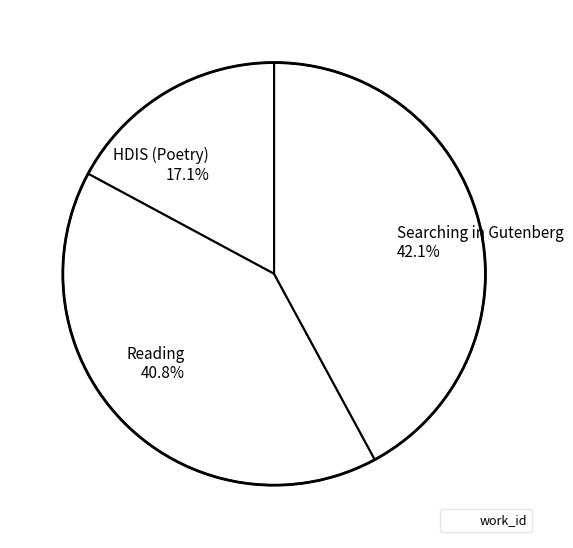

To the nearest percent, what is the difference between the largest and smallest slice percentages?

25%